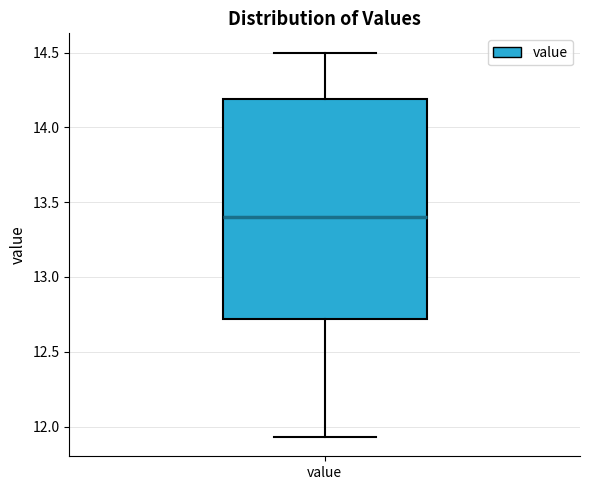

Read this box plot against the y-axis: the position of the median line, the range covered by the box, and the ends of both whiskers. The values are not printed on the chart, so give them approximately, as read against the axis.

median 13.40, box 12.70 to 14.20, whiskers 11.95 to 14.50